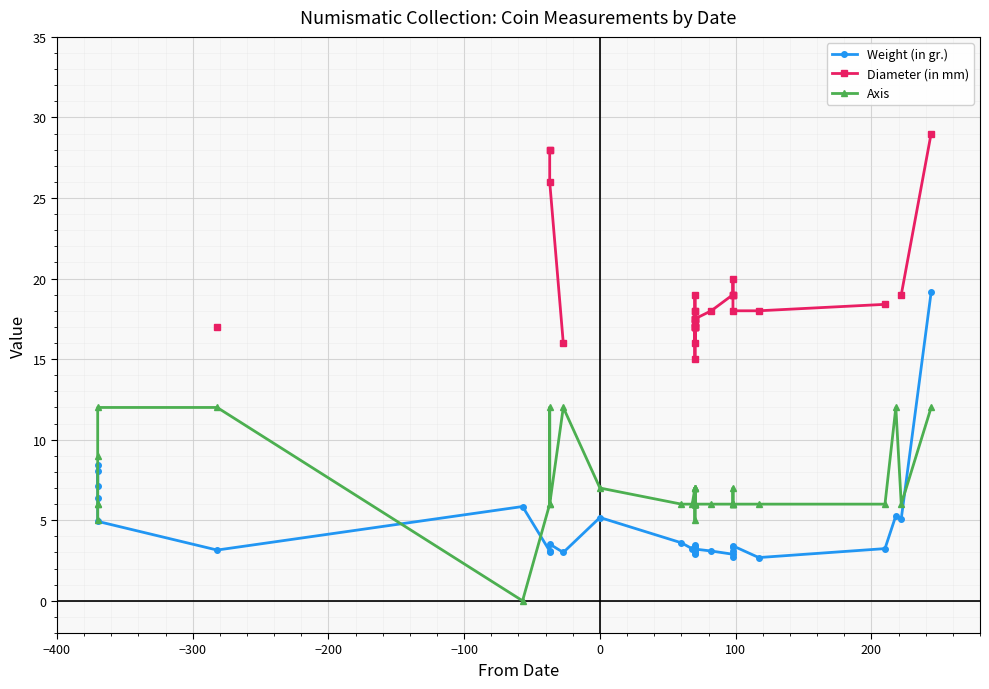

Does the chart display data point markers on the line(s)?

Yes